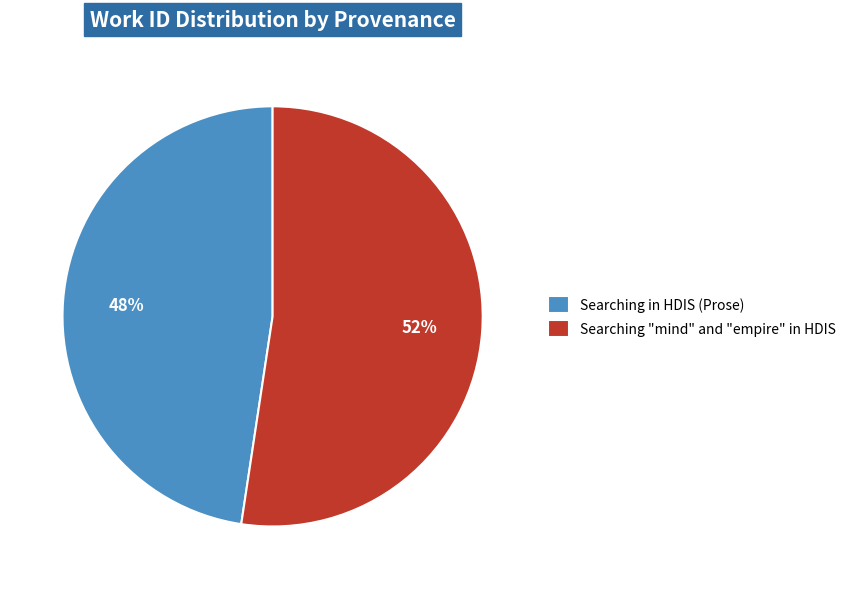

Does any single category account for the majority?

Yes